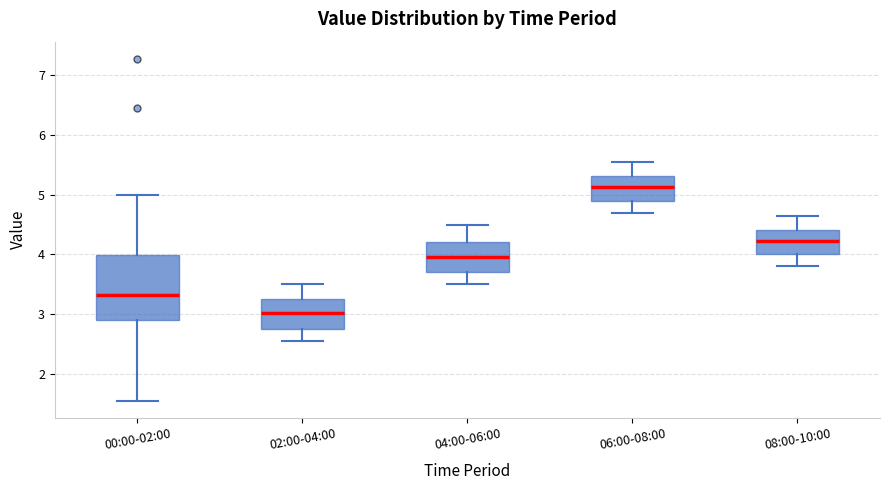

Which box is the tallest, from its lower edge to its upper edge?

00:00-02:00